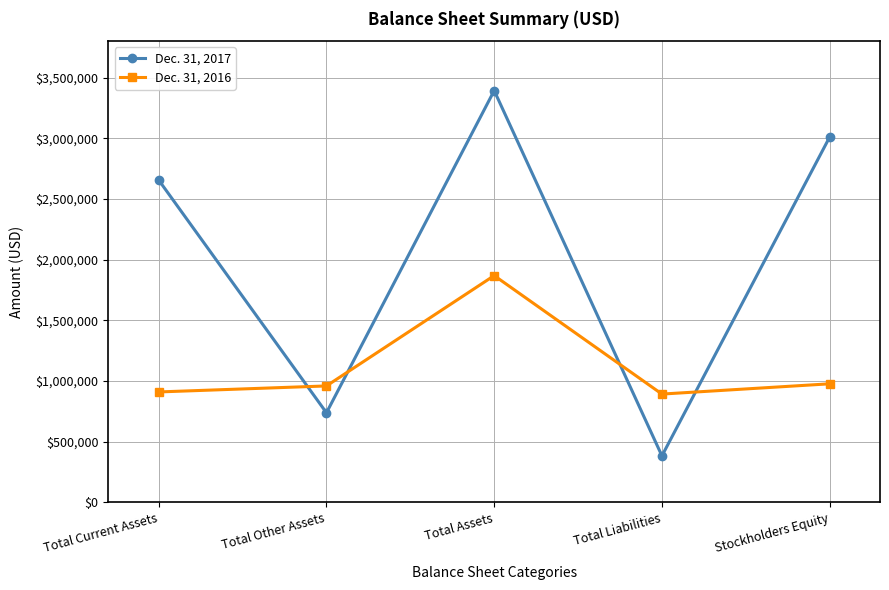

What is the lowest value of the Dec. 31, 2016 series?

892331